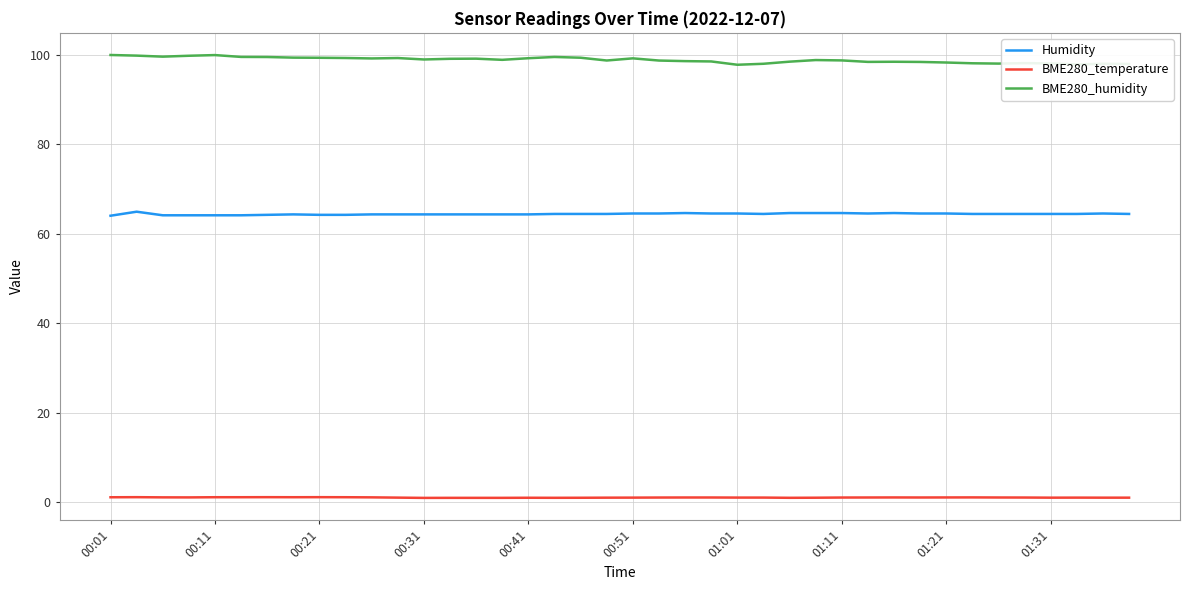

Which series has the largest total across all categories?

BME280_humidity